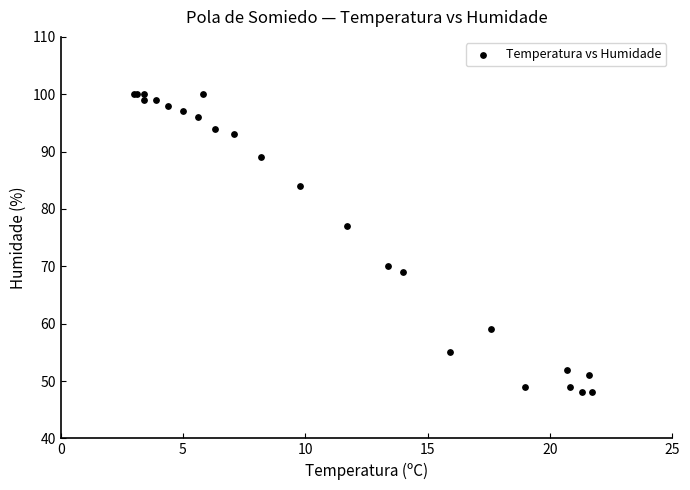

What Y value in the scatter plot is closest to 74?

77